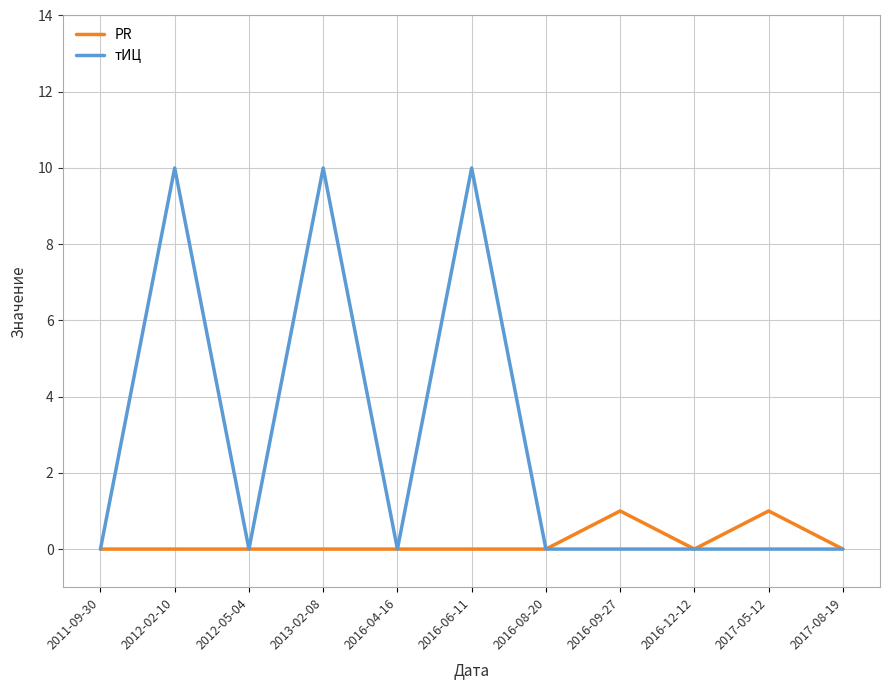

True or false: PR has more than 1 interior local peaks.

True